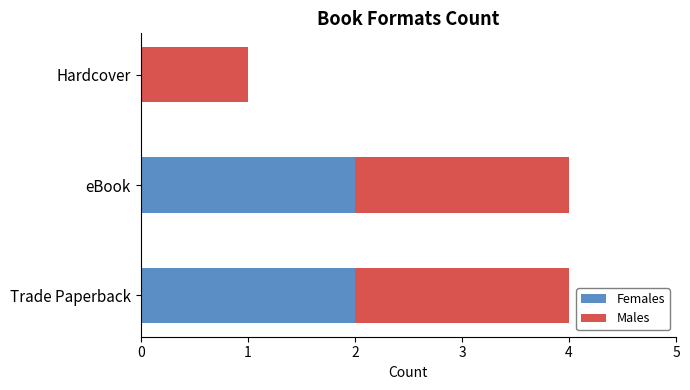

The value of Females at Trade Paperback is 2. True or false?

True